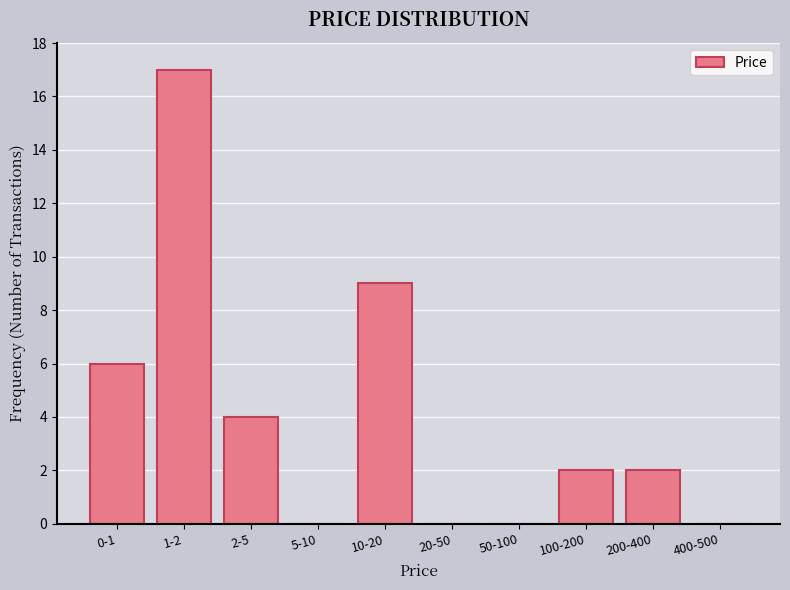

Reading left to right, list all the values displayed in this chart.

0-1=6	1-2=17	2-5=4	5-10=0	10-20=9	20-50=0	50-100=0	100-200=2	200-400=2	400-500=0